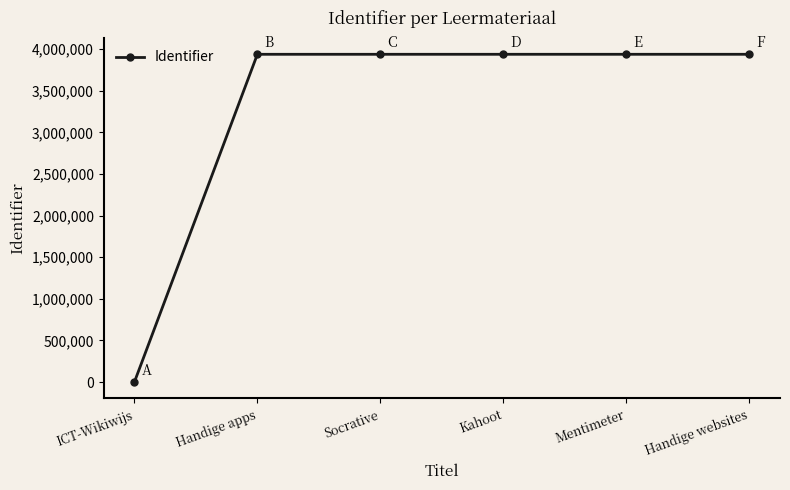

Does the chart display data point markers on the line(s)?

Yes